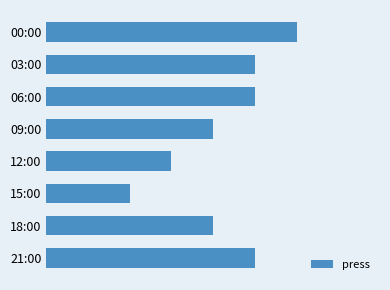

Are the bars grouped side by side (vs. stacked)?

No